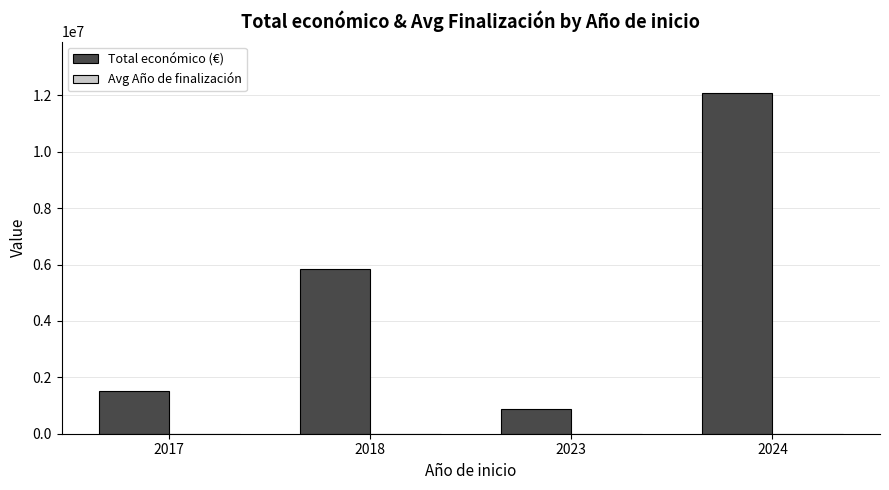

How many series are shown in this chart?

2